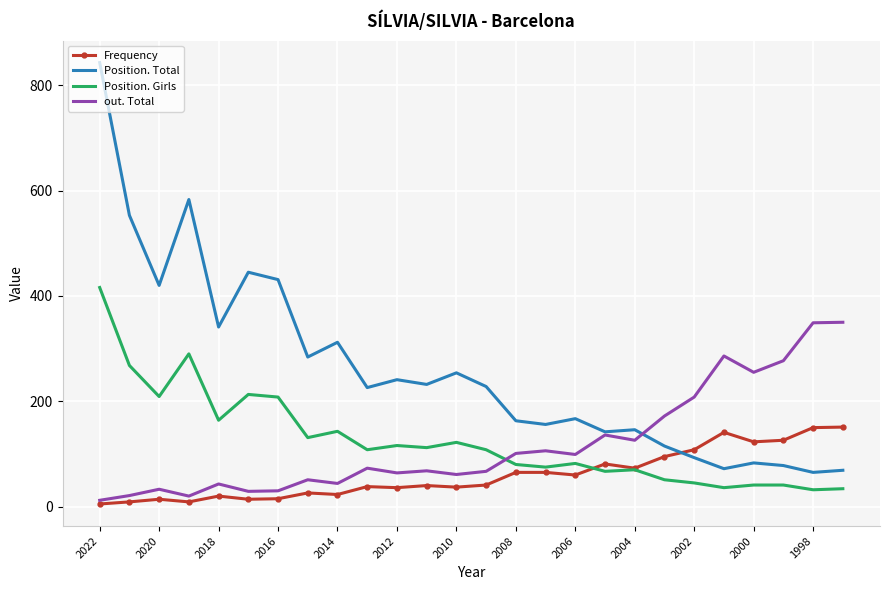

Which series has the largest total across all categories?

Position. Total